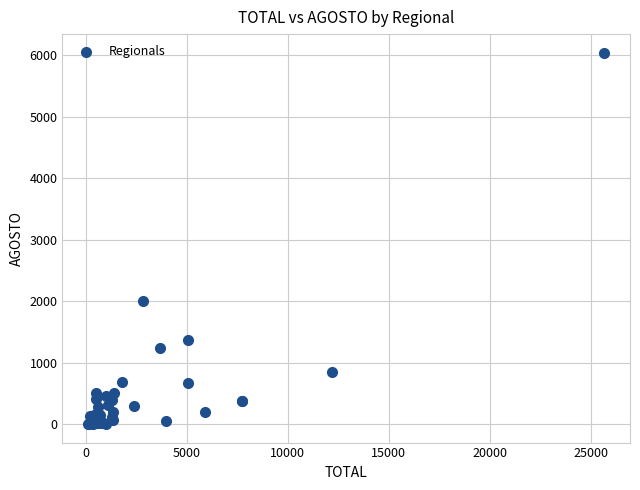

What Y value in the scatter plot is closest to 3020?

2008